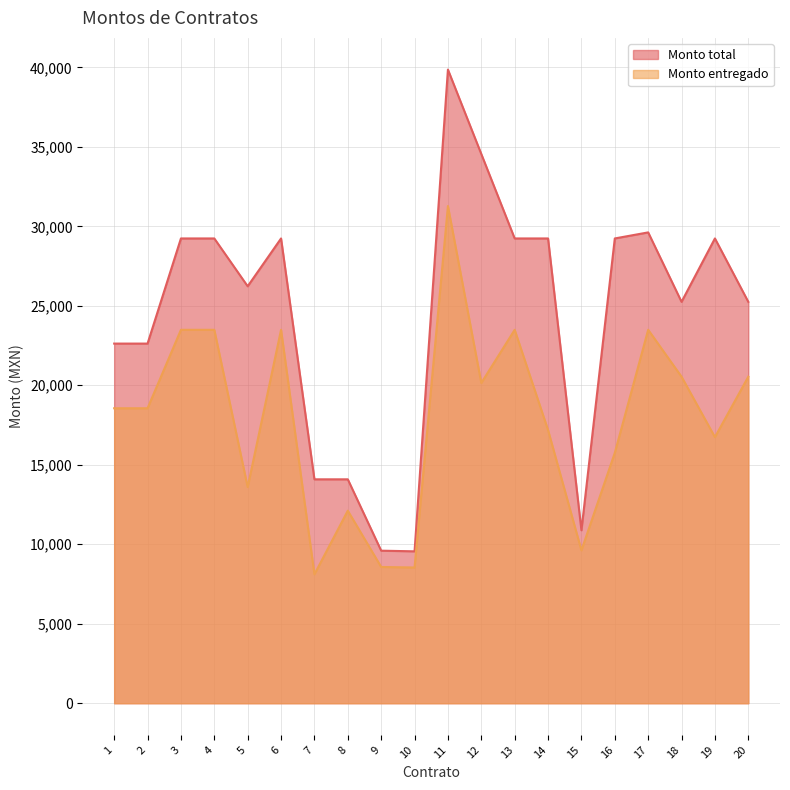

What is the maximum value for Monto total?

39861.7